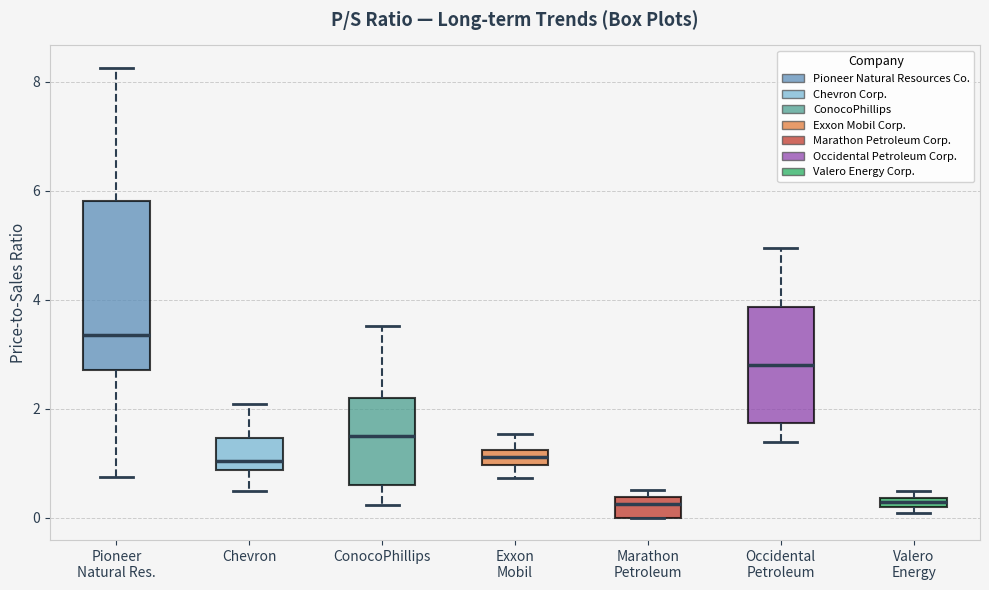

Which box is the tallest, from its lower edge to its upper edge?

Pioneer Natural Res.